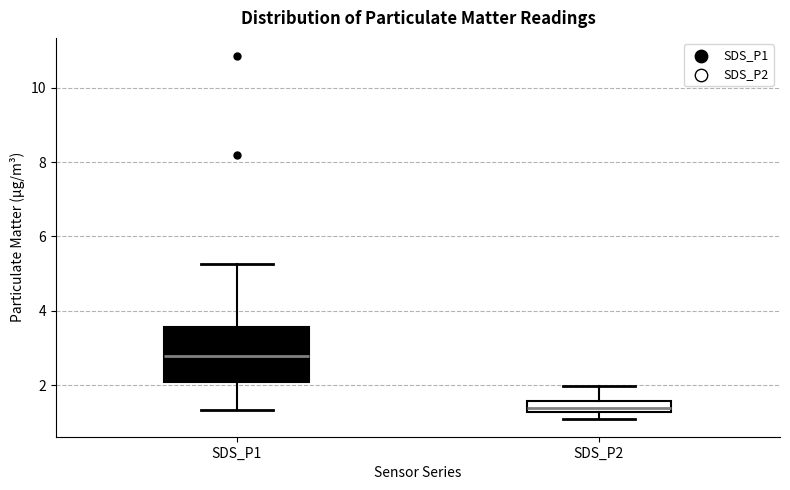

Reading left to right, read every box against the y-axis: the position of its median line, the range the box covers, and the ends of its whiskers. The values are not printed on the chart, so give them approximately, as read against the axis.

SDS_P1: median 2.8, box 2.0 to 3.6, whiskers 1.4 to 5.2
SDS_P2: median 1.4, box 1.2 to 1.6, whiskers 1.2 (below the box's lower edge) to 2.0